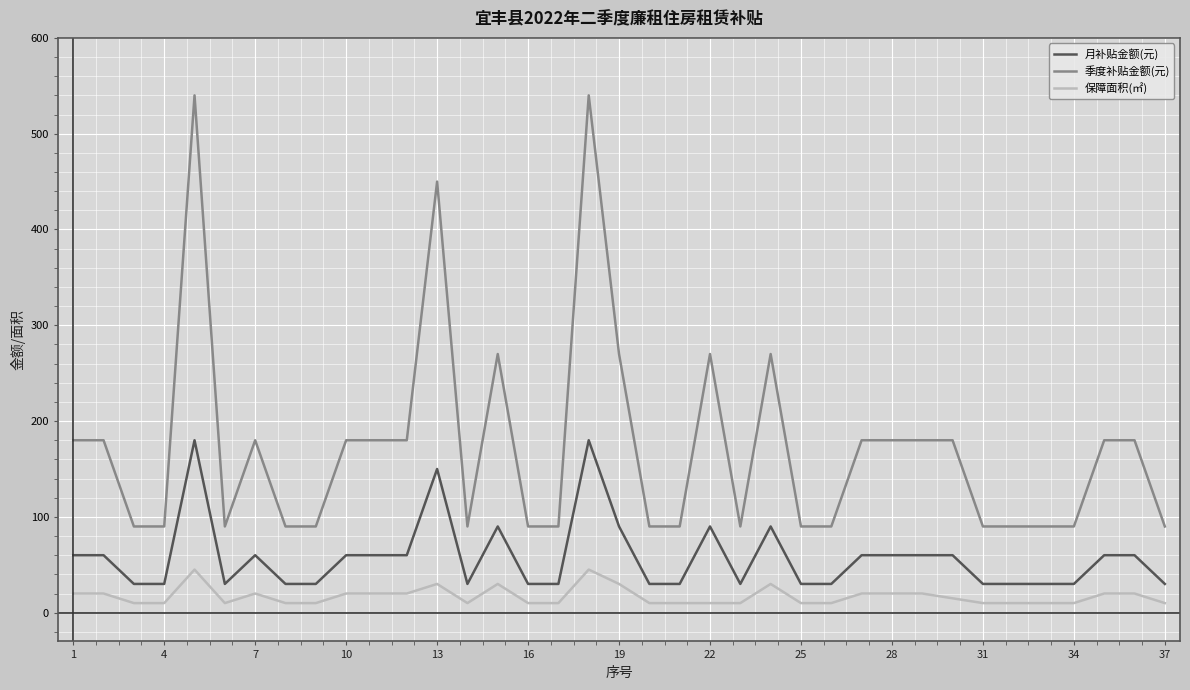

What is the highest value of the 月补贴金额(元) series?

180